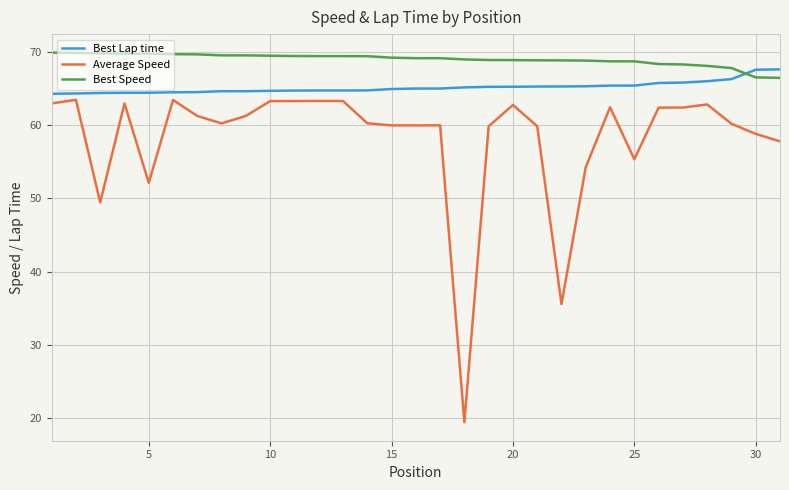

What is the greatest value displayed?

70.0